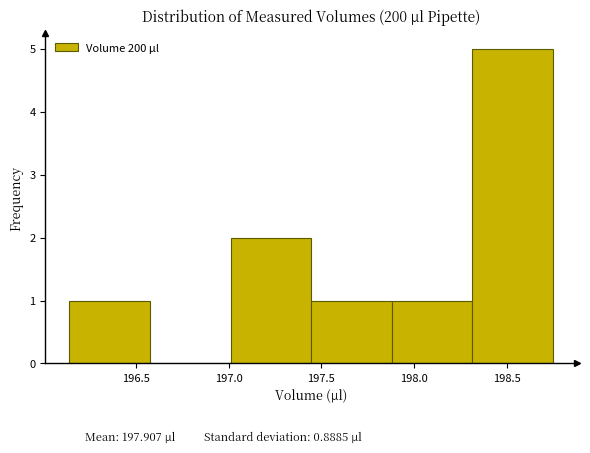

Which range on the x-axis has the tallest bar?

198.30 to 198.75